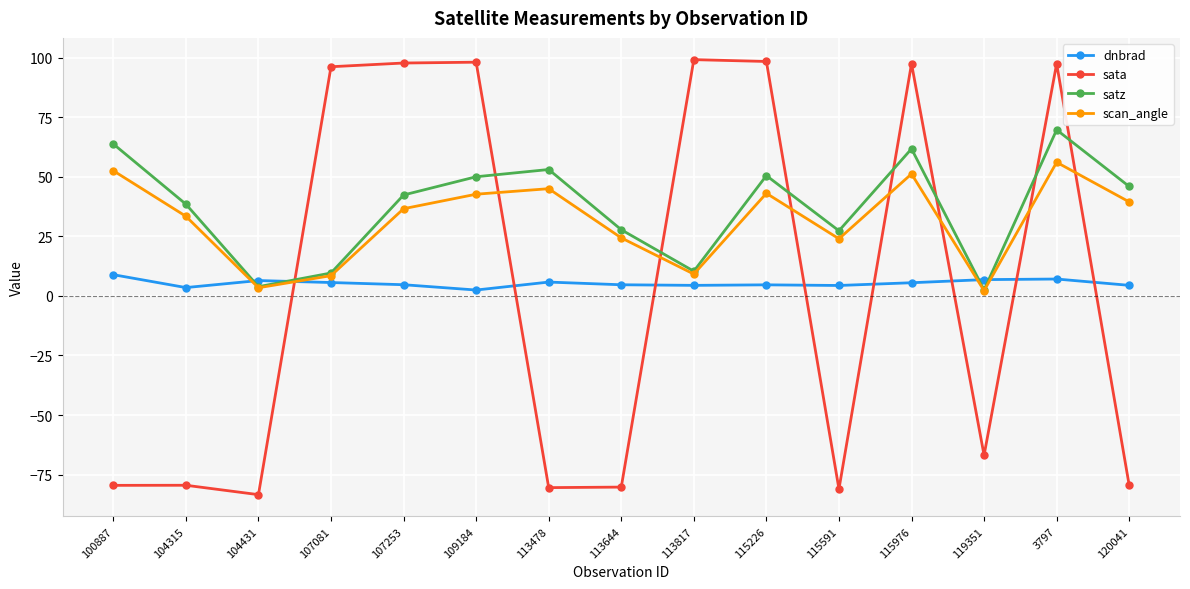

Is it true that sata equals -80.5 at 113478?

True